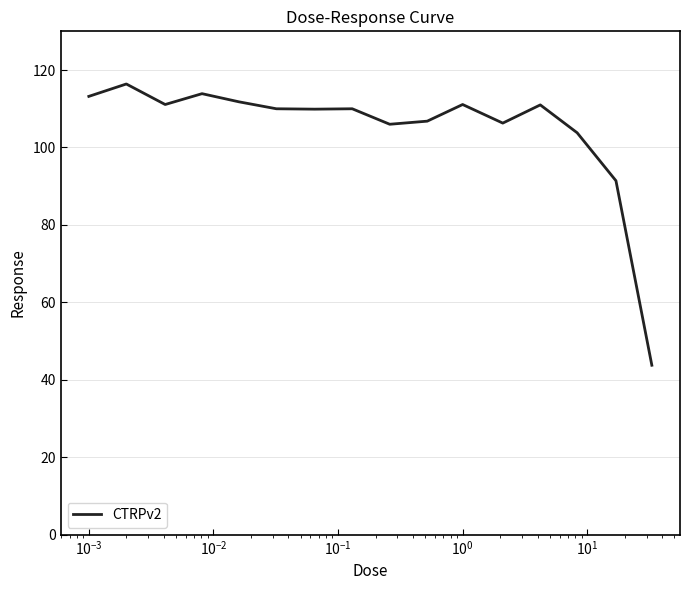

What is the difference between the maximum and minimum values?

72.6